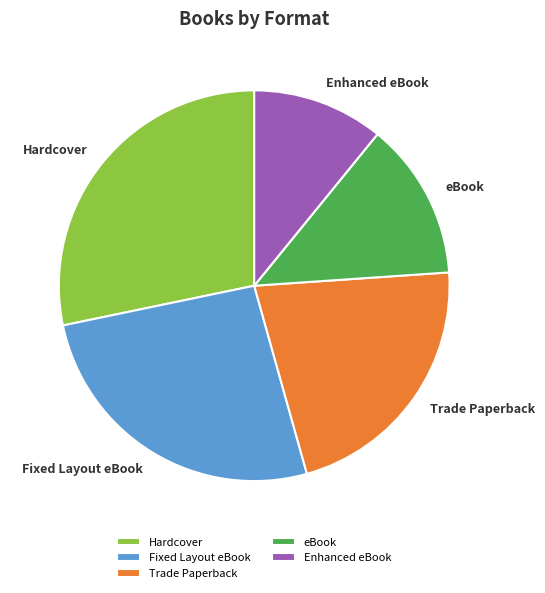

Which has a higher value, Hardcover or Enhanced eBook?

Hardcover